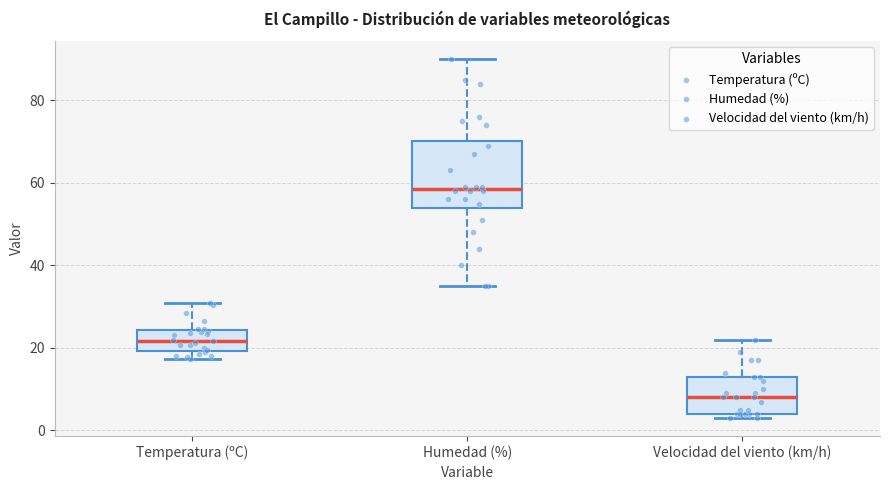

Which box has the lowest median line?

Velocidad del viento (km/h)